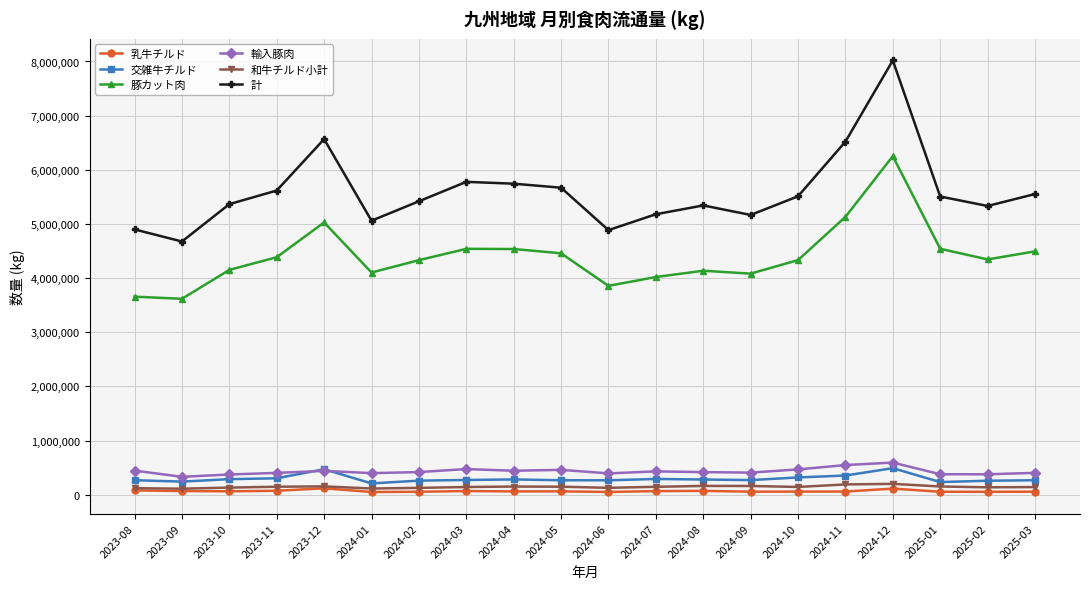

True or false: 輸入豚肉 and 和牛チルド小計 cross at least once.

False